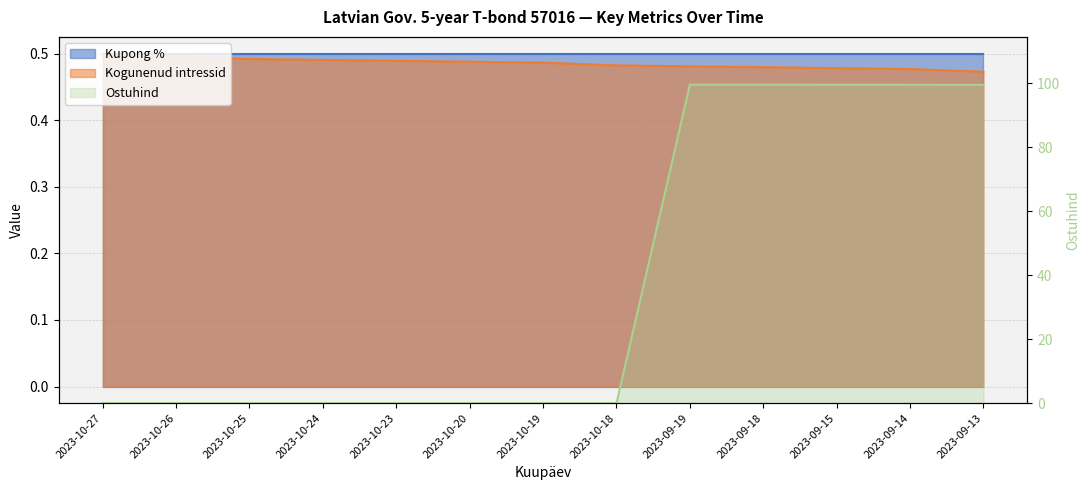

Which series has the largest total across all categories?

Ostuhind